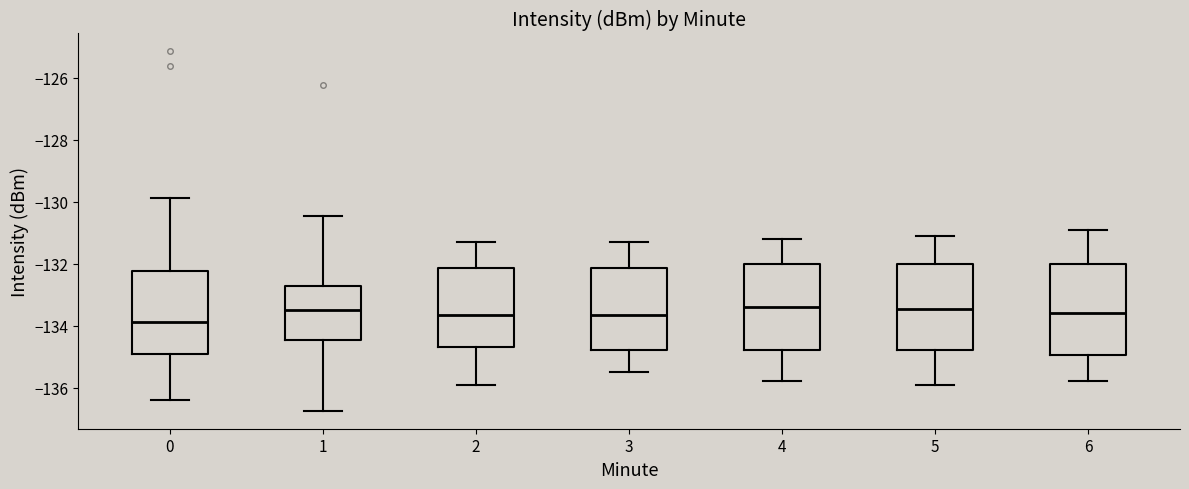

Where is the upper edge of the box at x = 0 on the y-axis? The values are not printed on the chart, so give them approximately, as read against the axis.

-132.2